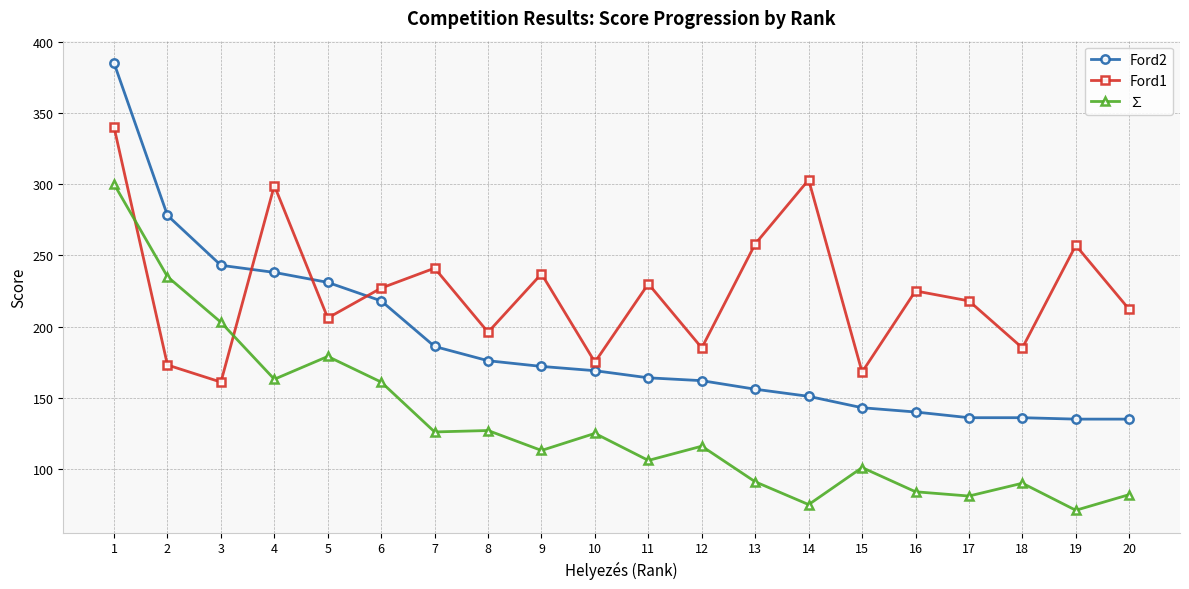

At which category does ∑ reach its first local peak?

5